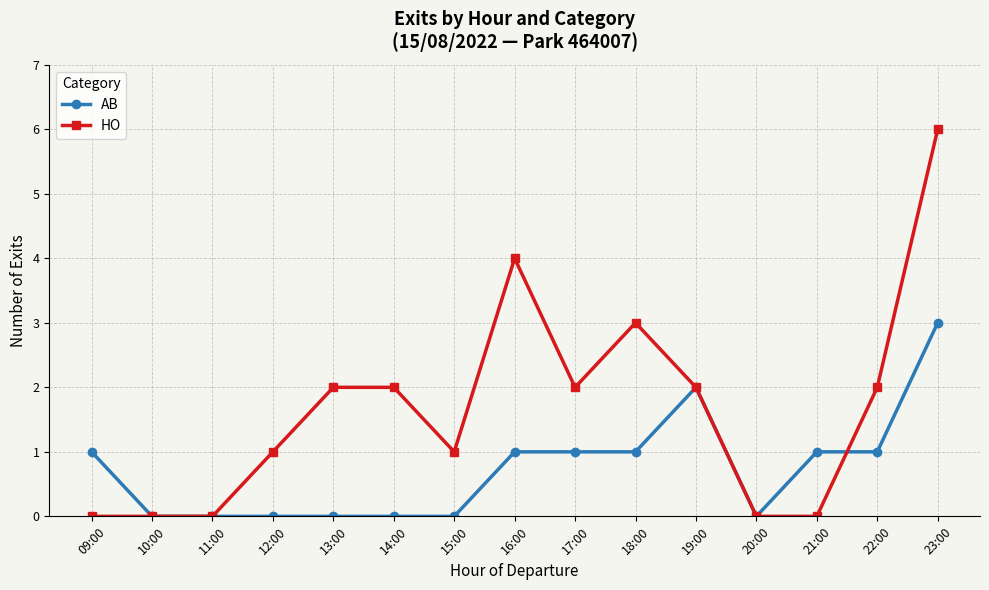

At 23:00, list the series in order from smallest to largest.

AB, HO